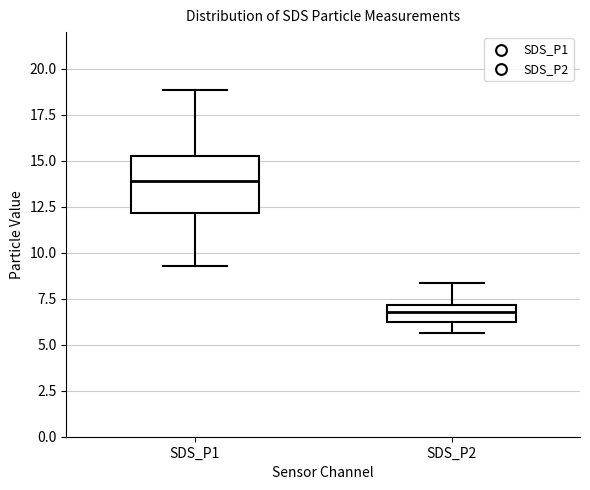

Where does the upper whisker of the box for SDS_P1 end on the y-axis? The values are not printed on the chart, so give them approximately, as read against the axis.

19.0